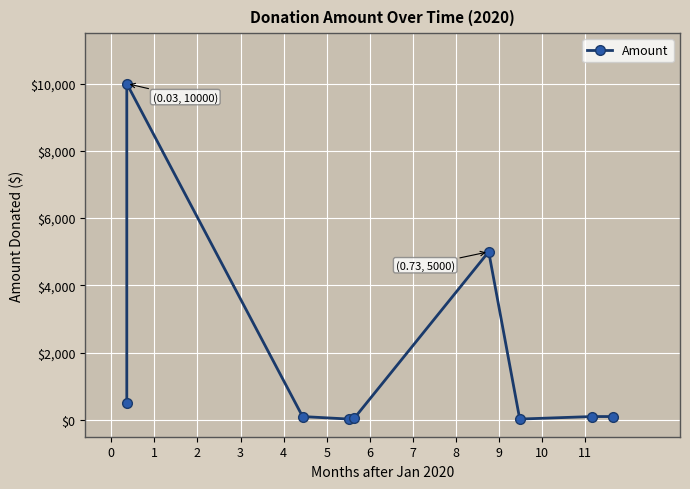

What is the difference between the maximum and minimum values?

9975